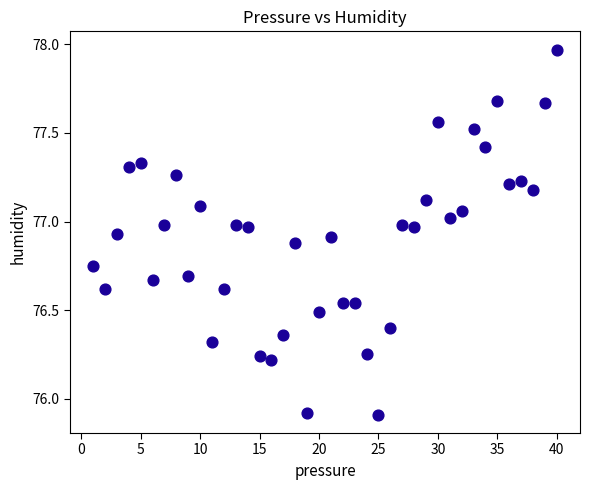

What is the range of X values (max minus min)?

39.0